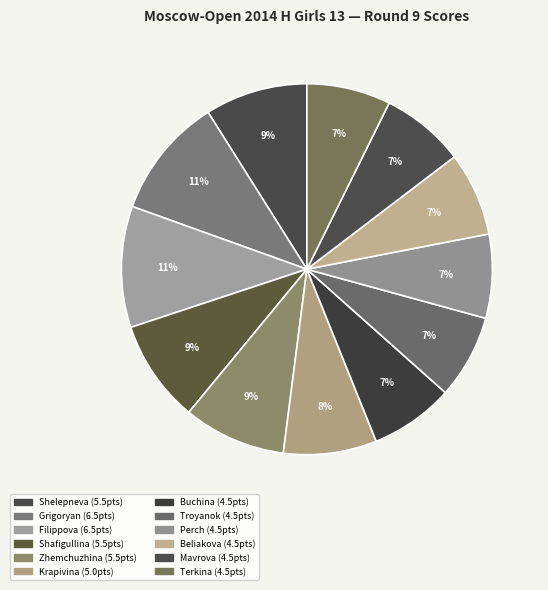

Is there any slice that represents more than half of the pie?

No